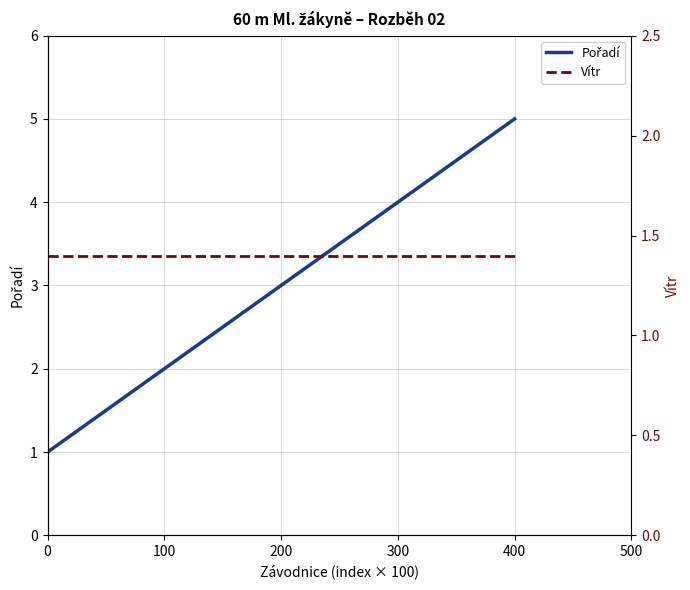

What is the value of the Pořadí point at the 1st from the left?

1.0